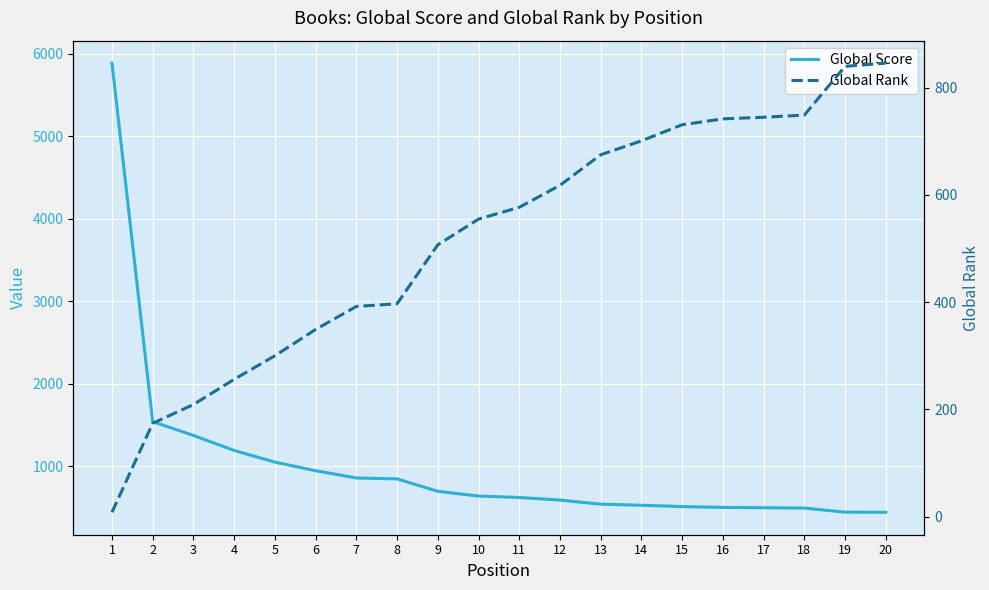

What is the difference between the highest and lowest values at 20?

407